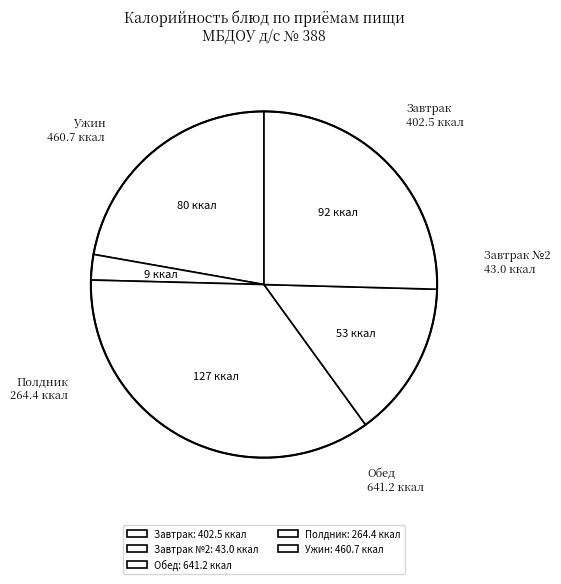

Is the sum of Завтрак and Обед greater than half?

Yes